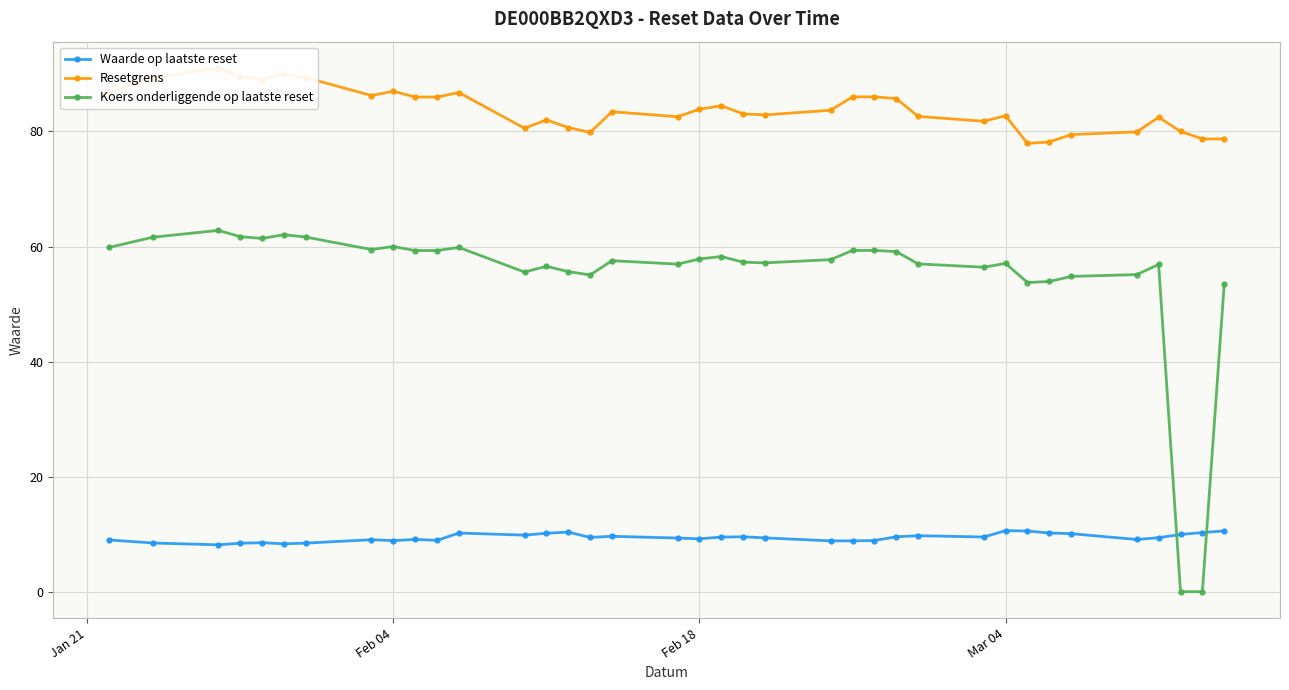

How many categories are shown in the chart?

37